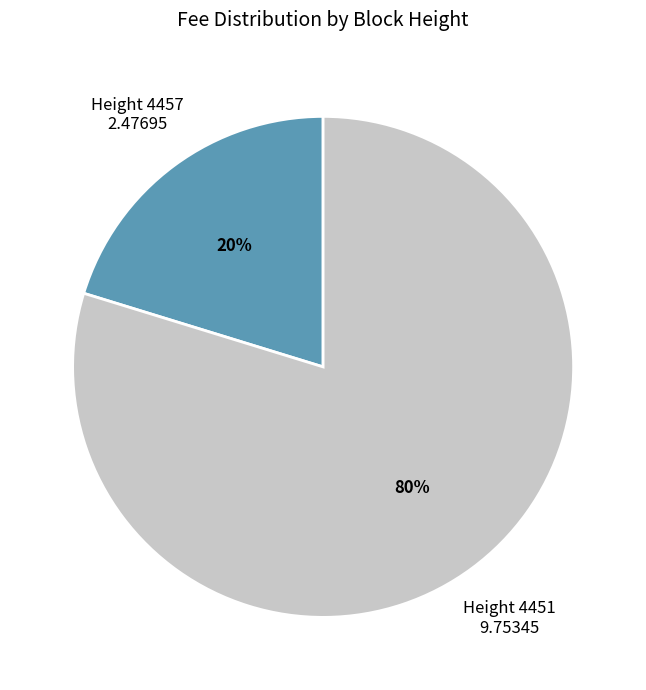

Which category has the smallest portion of the pie?

Height 4457